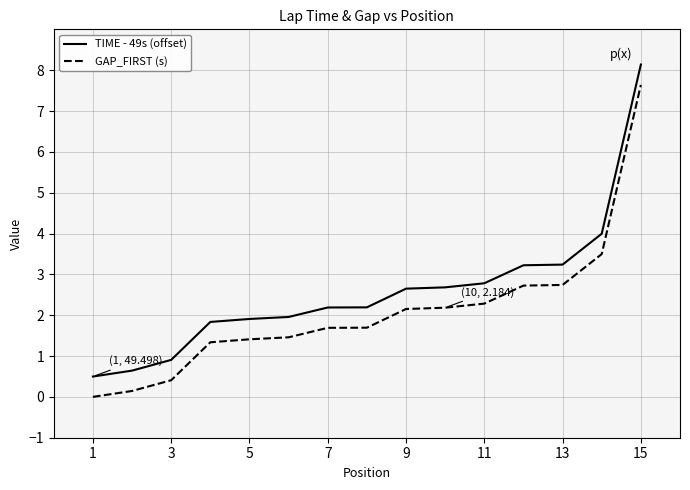

True or false: GAP_FIRST (s) and TIME - 49s (offset) cross at least once.

False